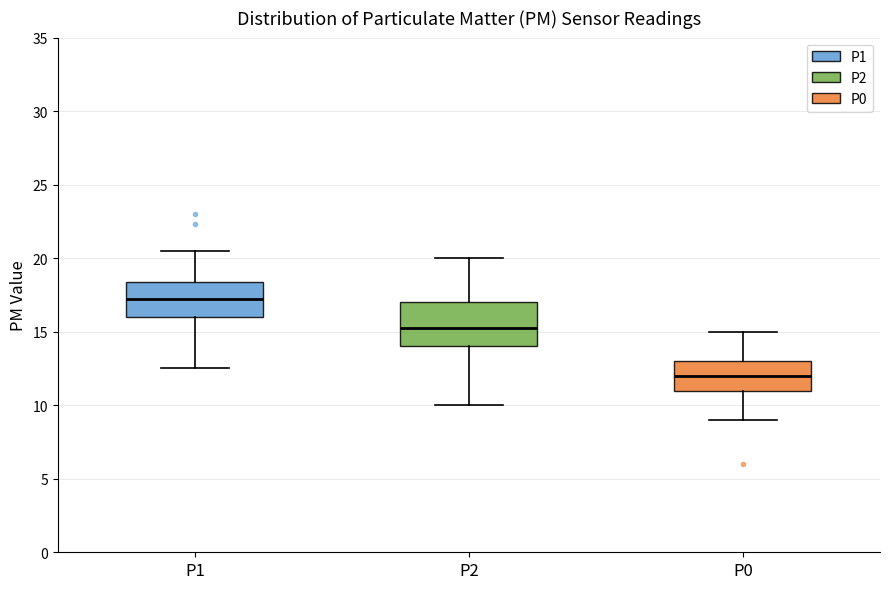

Which box's median line is the highest?

P1